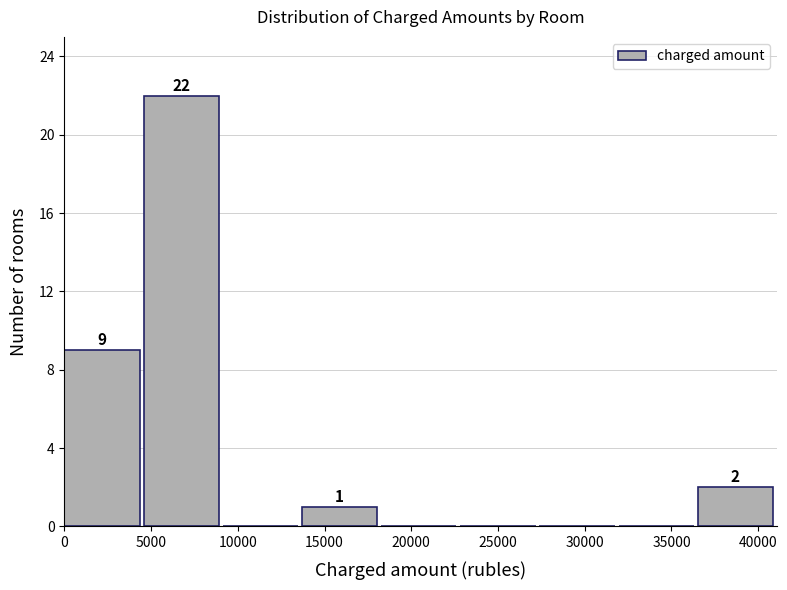

Over which range of the x-axis is the bar tallest?

4500 to 9000